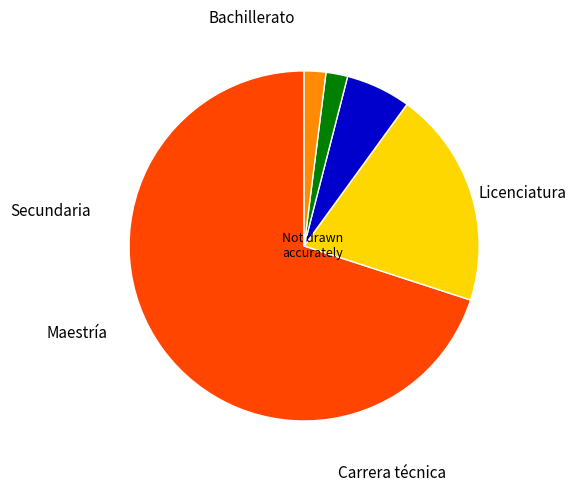

What percentage is the Maestría slice, to the nearest percent?

2%